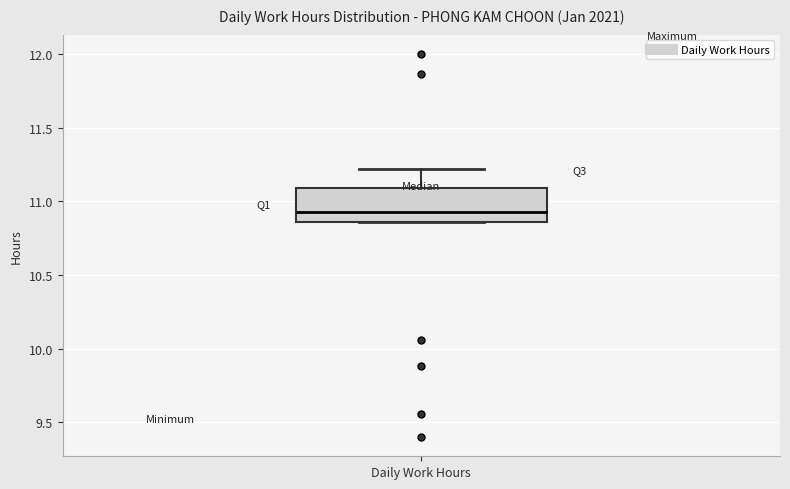

Read this box plot against the y-axis: the position of the median line, the range covered by the box, and the ends of both whiskers. The values are not printed on the chart, so give them approximately, as read against the axis.

median 10.95, box 10.85 to 11.10, whiskers 10.85 to 11.20